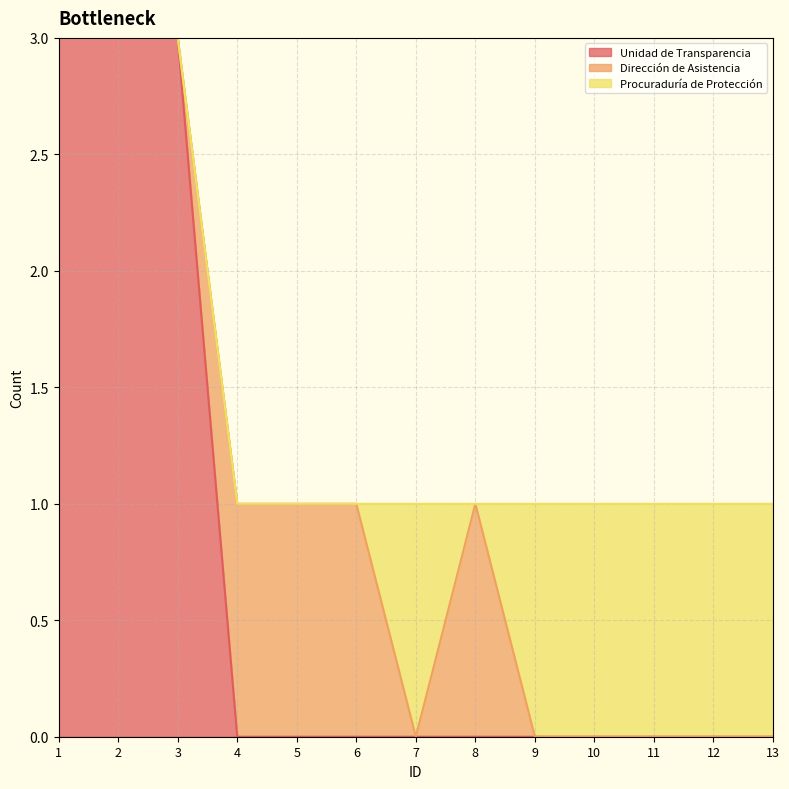

Which series ends up on top after the final intersection of Unidad de Transparencia and Dirección de Asistencia?

Dirección de Asistencia